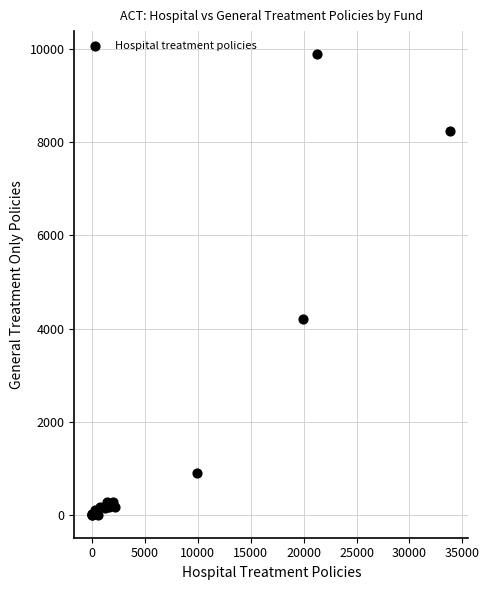

What Y value in the scatter plot is closest to 4947?

4214